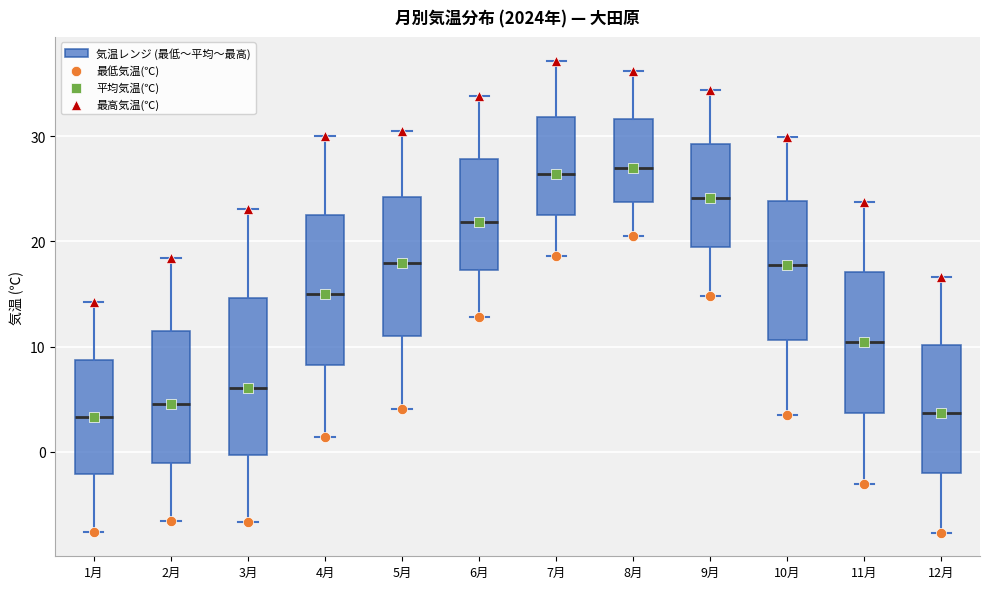

Reading left to right, read every box against the y-axis: the position of its median line, the range the box covers, and the ends of its whiskers. The values are not printed on the chart, so give them approximately, as read against the axis.

1月: median 3, box -2 to 9, whiskers -8 to 14
2月: median 5, box -1 to 11, whiskers -7 to 18
3月: median 6, box 0 to 15, whiskers -7 to 23
4月: median 15, box 8 to 23, whiskers 1 to 30
5月: median 18, box 11 to 24, whiskers 4 to 31
6月: median 22, box 17 to 28, whiskers 13 to 34
7月: median 26, box 23 to 32, whiskers 19 to 37
8月: median 27, box 24 to 32, whiskers 21 to 36
9月: median 24, box 19 to 29, whiskers 15 to 34
10月: median 18, box 11 to 24, whiskers 4 to 30
11月: median 10, box 4 to 17, whiskers -3 to 24
12月: median 4, box -2 to 10, whiskers -8 to 17